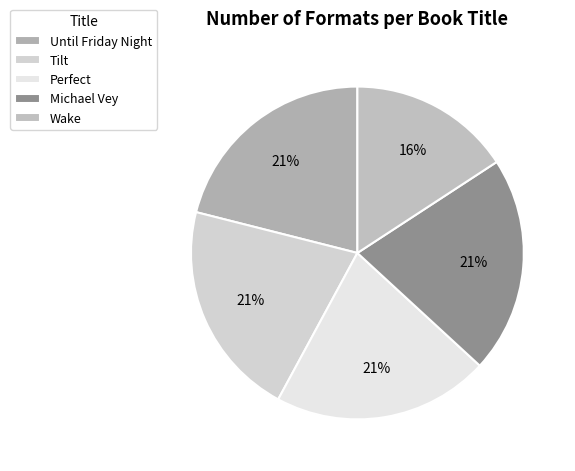

What is the largest slice in the pie chart?

Until Friday Night